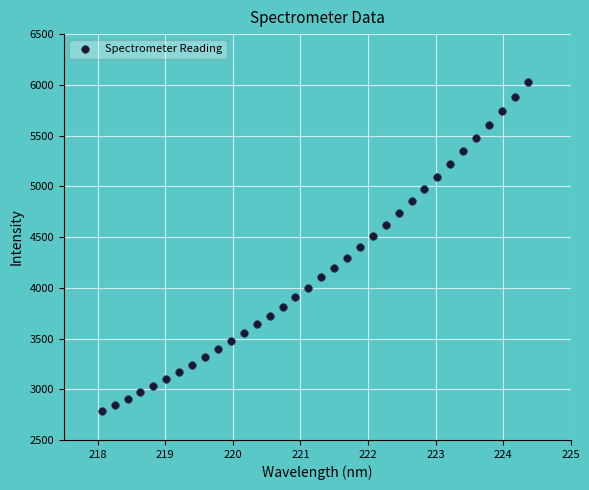

What is the range of X values (max minus min)?

6.3